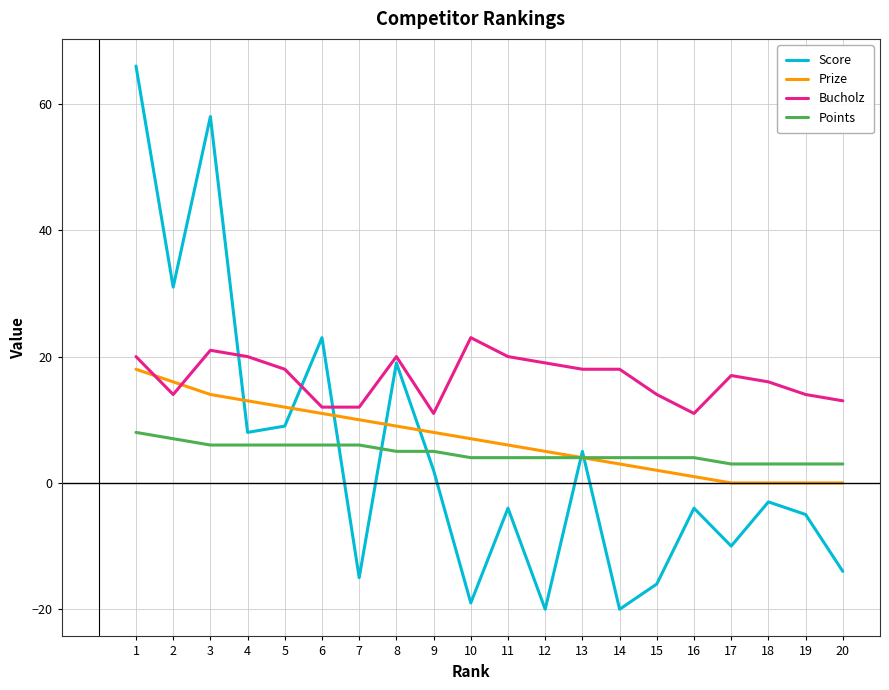

Which series has the widest spread of values?

Score